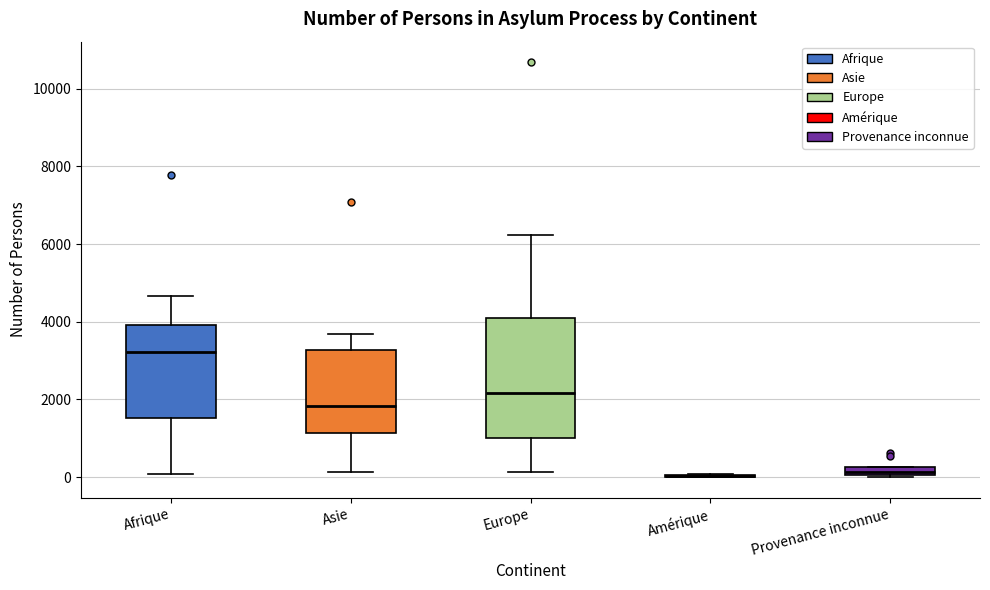

Where does the lower whisker of the box for Asie end on the y-axis? The values are not printed on the chart, so give them approximately, as read against the axis.

200